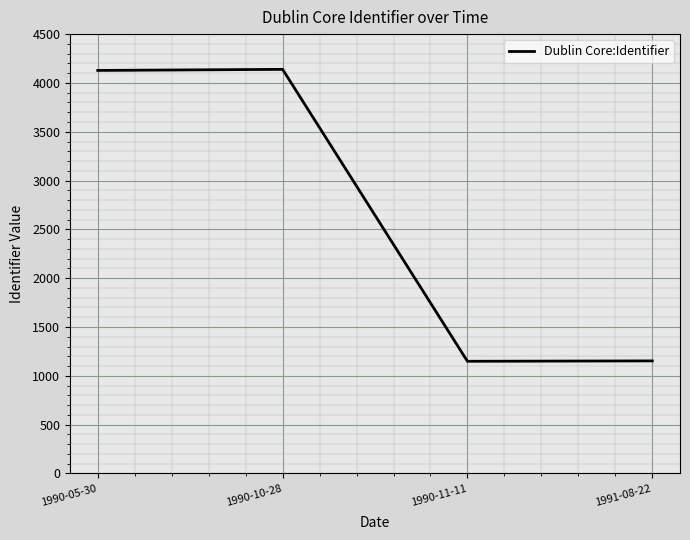

At which category does the data reach its first local valley?

1990-11-11